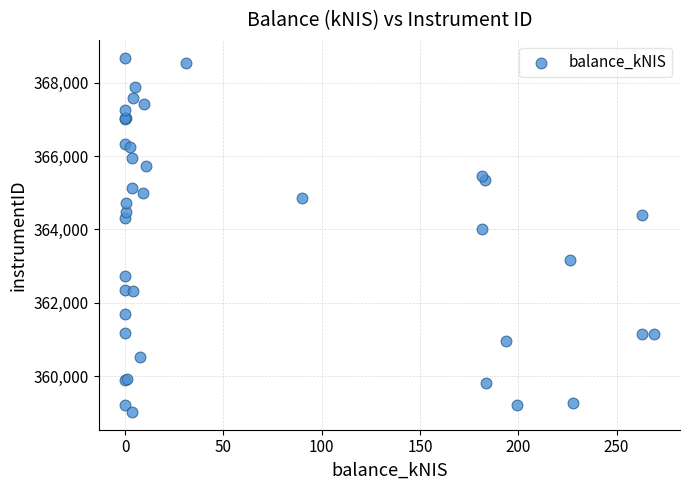

What Y value in the scatter plot is closest to 363854?

364009.6